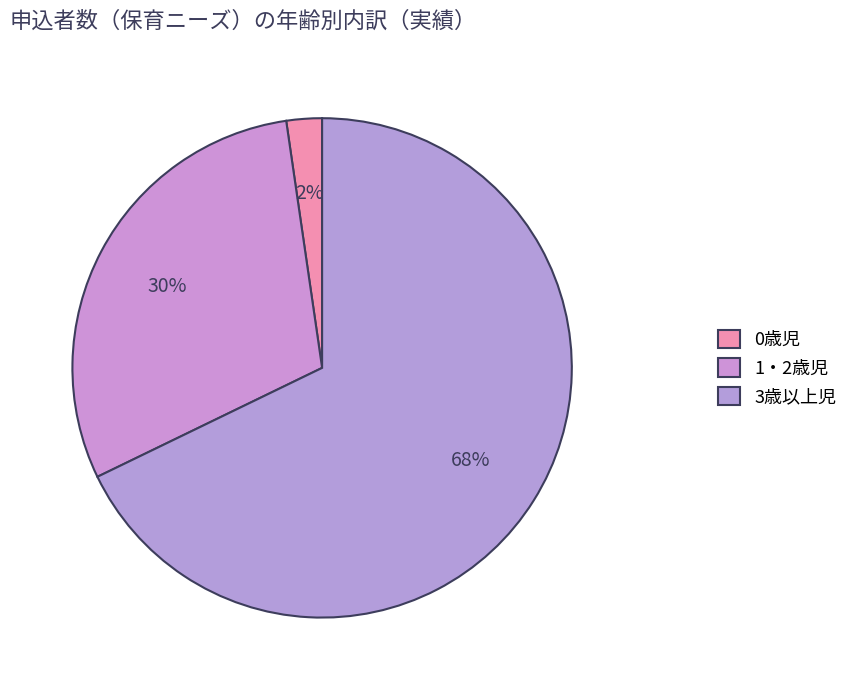

To the nearest percent, what is the difference between the largest and smallest slice percentages?

66%